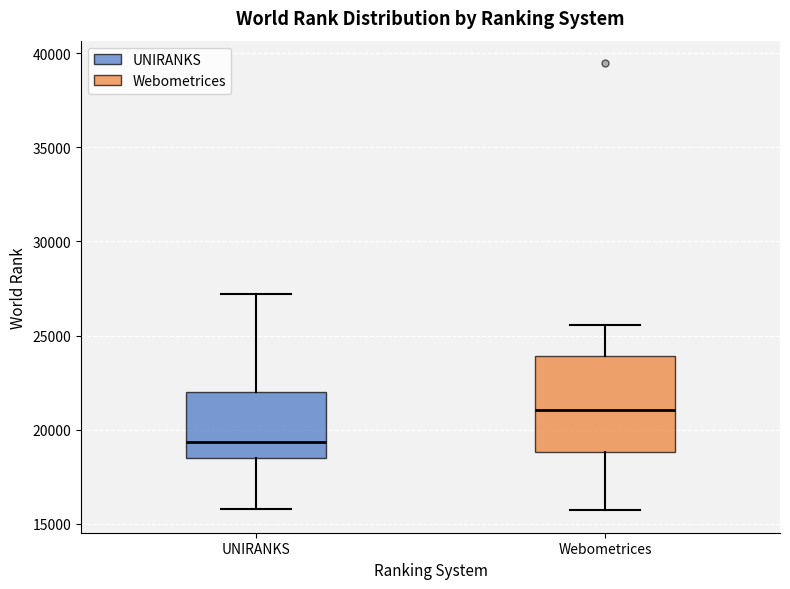

Reading left to right, transcribe this box plot: for each box, give where its median line is, the range the box spans, and where its two whiskers end, as read against the y-axis. The values are not printed on the chart, so give them approximately, as read against the axis.

UNIRANKS: median 19500, box 18500 to 22000, whiskers 16000 to 27000
Webometrices: median 21000, box 19000 to 24000, whiskers 15500 to 25500